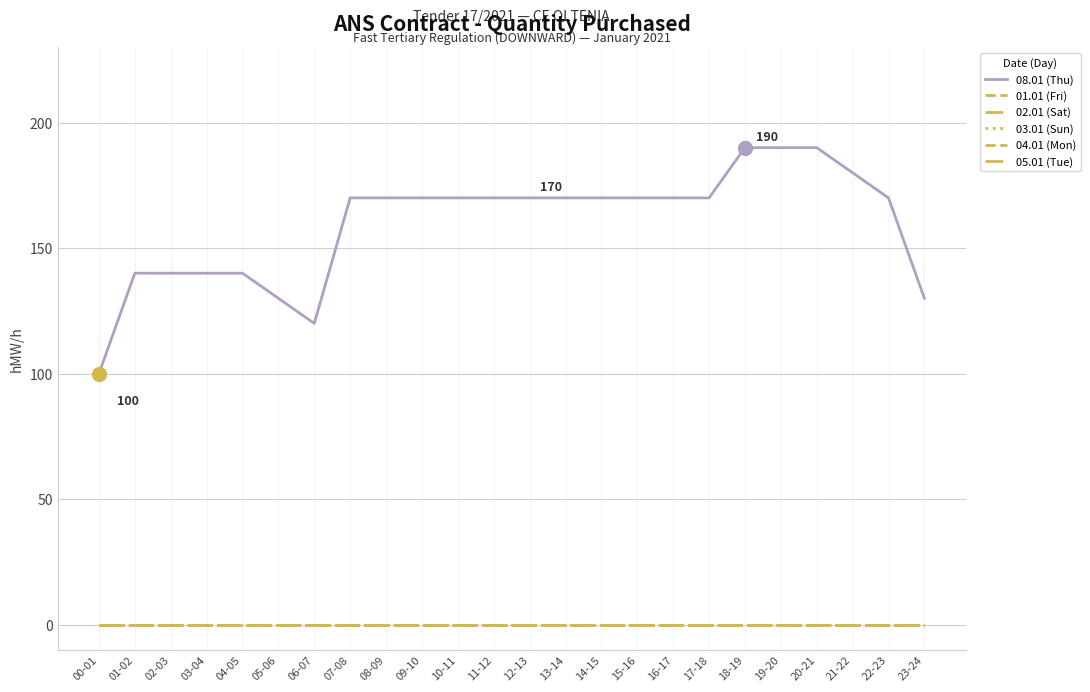

Is this an area chart (filled region under the line)?

No